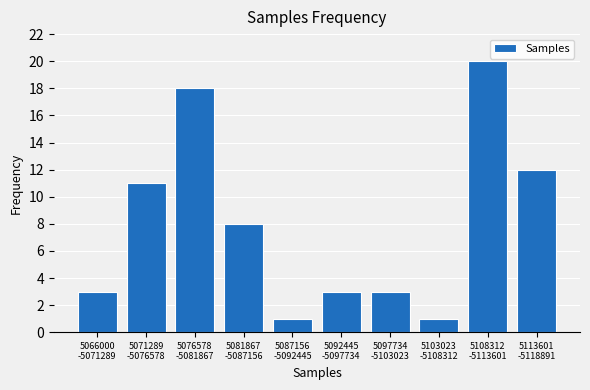

Reading left to right, list all the values displayed in this chart.

3	11	18	8	1	3	3	1	20	12